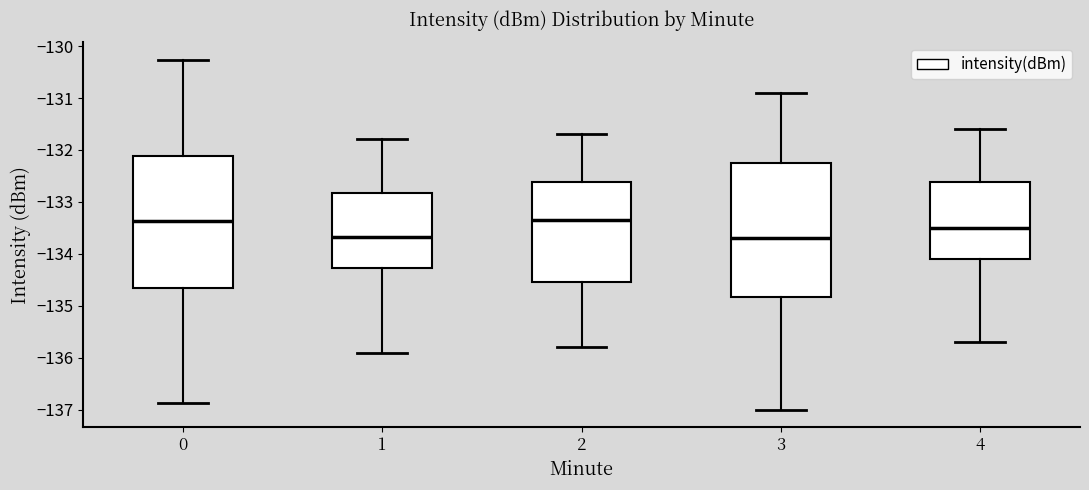

Reading left to right, transcribe this box plot: for each box, give where its median line is, the range the box spans, and where its two whiskers end, as read against the y-axis. The values are not printed on the chart, so give them approximately, as read against the axis.

0: median -133.4, box -134.7 to -132.1, whiskers -136.9 to -130.3
1: median -133.7, box -134.3 to -132.8, whiskers -135.9 to -131.8
2: median -133.3, box -134.5 to -132.6, whiskers -135.8 to -131.7
3: median -133.7, box -134.8 to -132.2, whiskers -137.0 to -130.9
4: median -133.5, box -134.1 to -132.6, whiskers -135.7 to -131.6